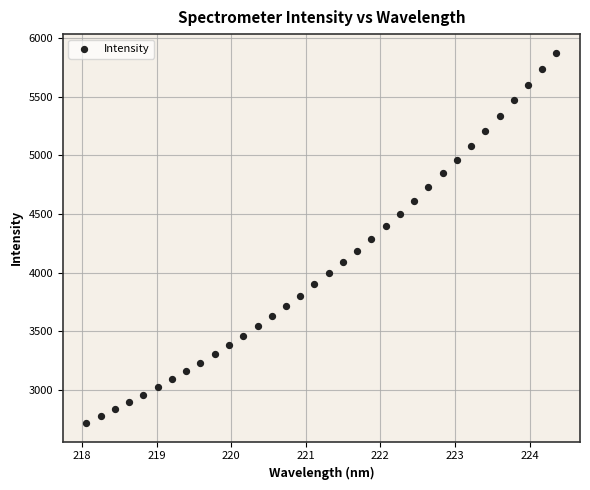

What is the range of Y values (max minus min)?

3158.2